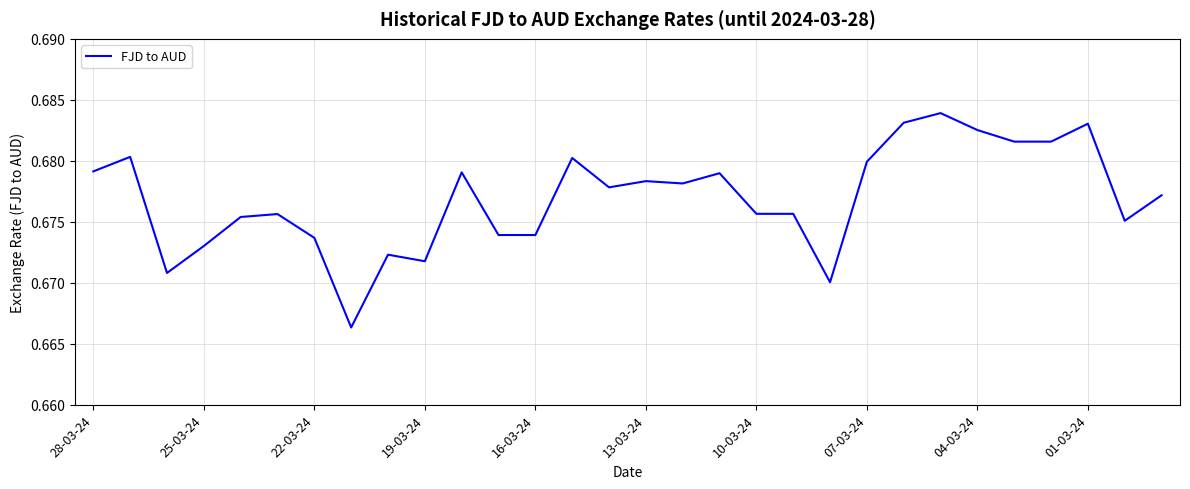

What is the smallest value displayed?

0.7